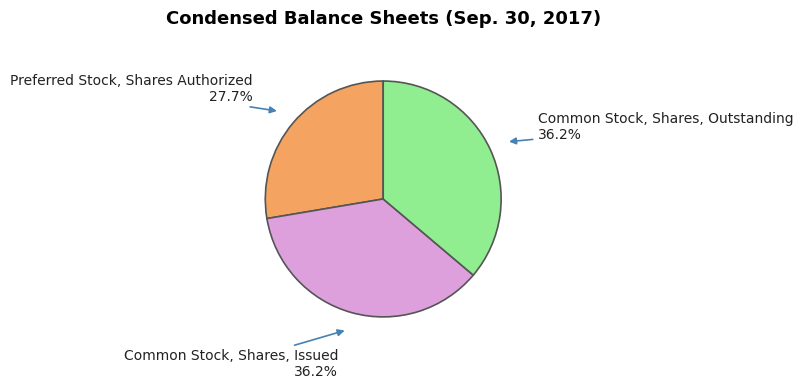

Which category has the smallest portion of the pie?

Preferred Stock, Shares Authorized